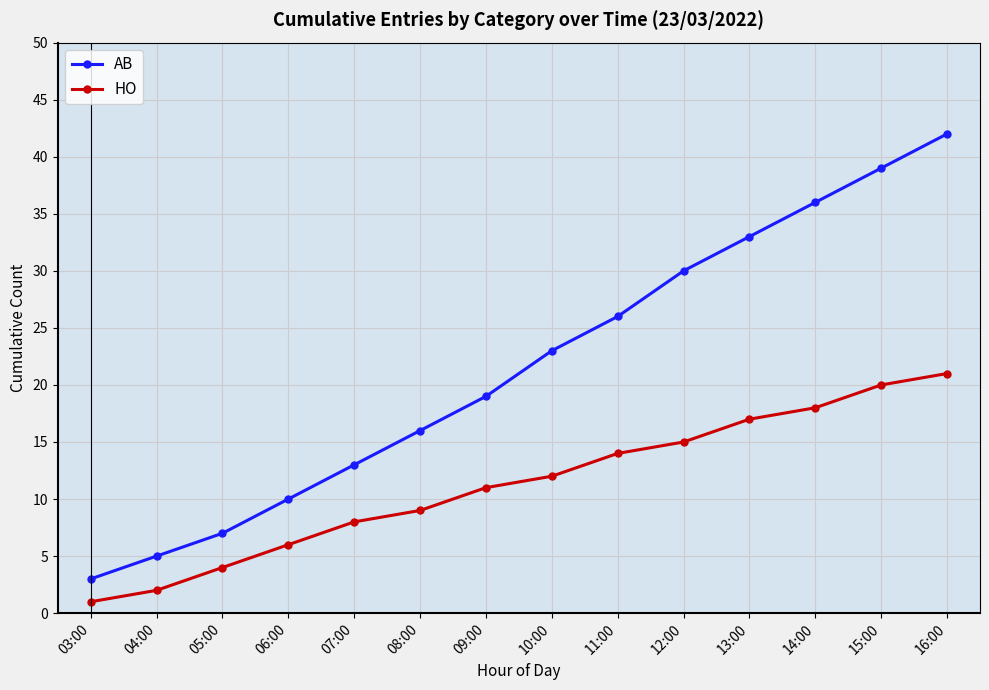

What is the total value across all series at 04:00?

7